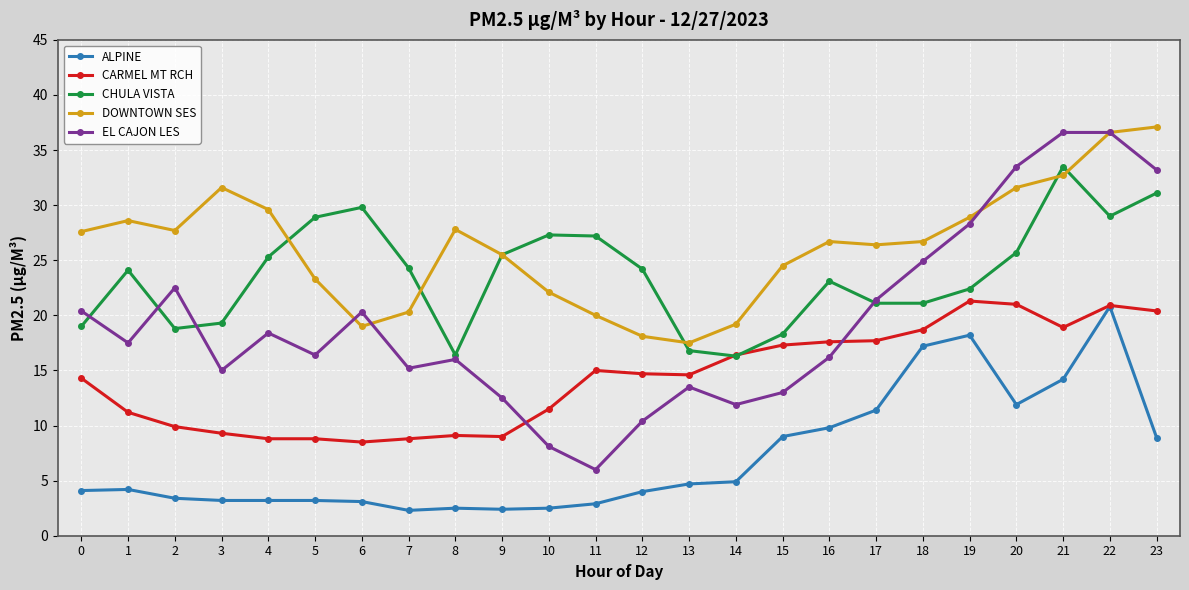

What is the sum of the EL CAJON LES values at 14 and 5?

28.3